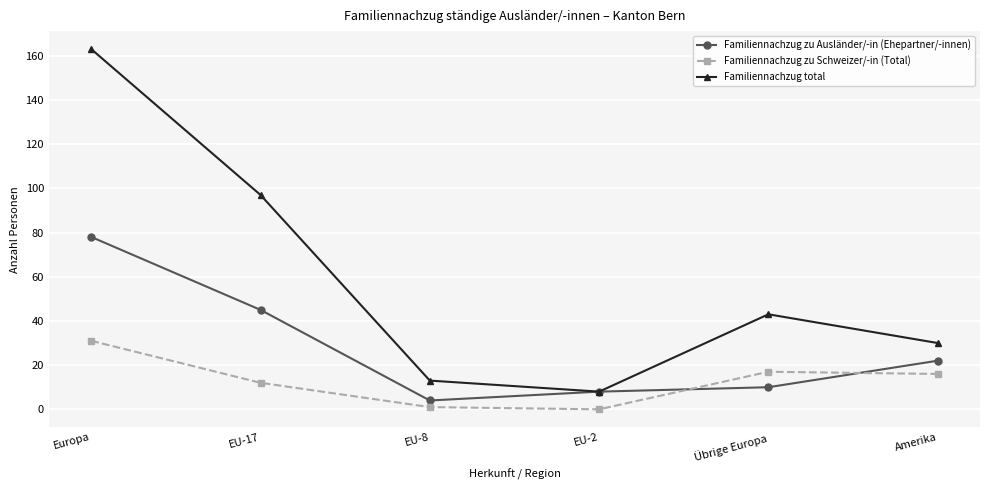

How many interior local valleys does the Familiennachzug zu Ausländer/-in (Ehepartner/-innen) series have?

1